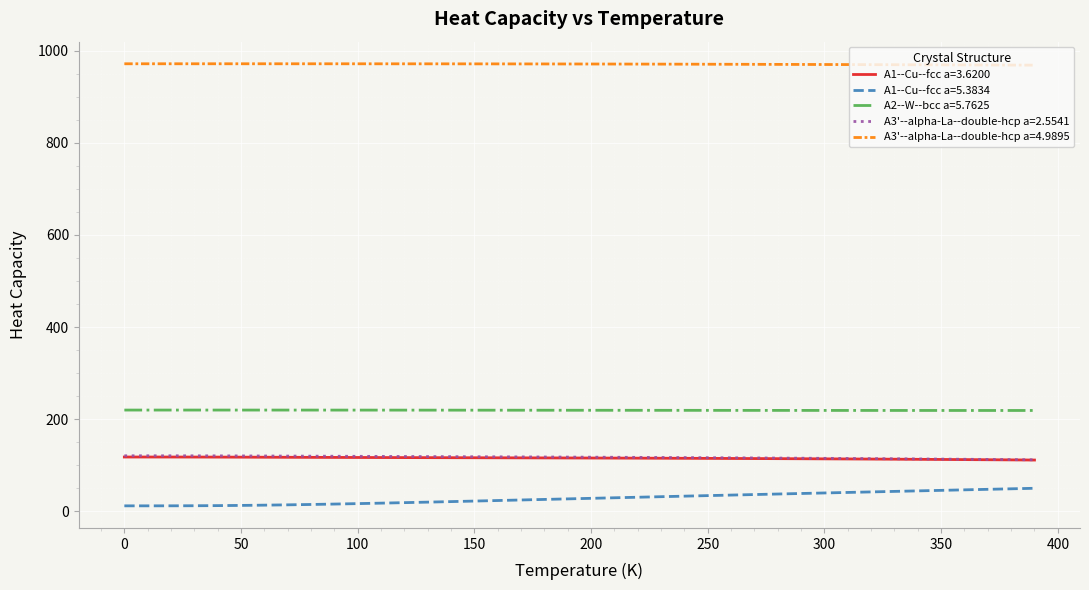

How many lines are shown in the chart?

5